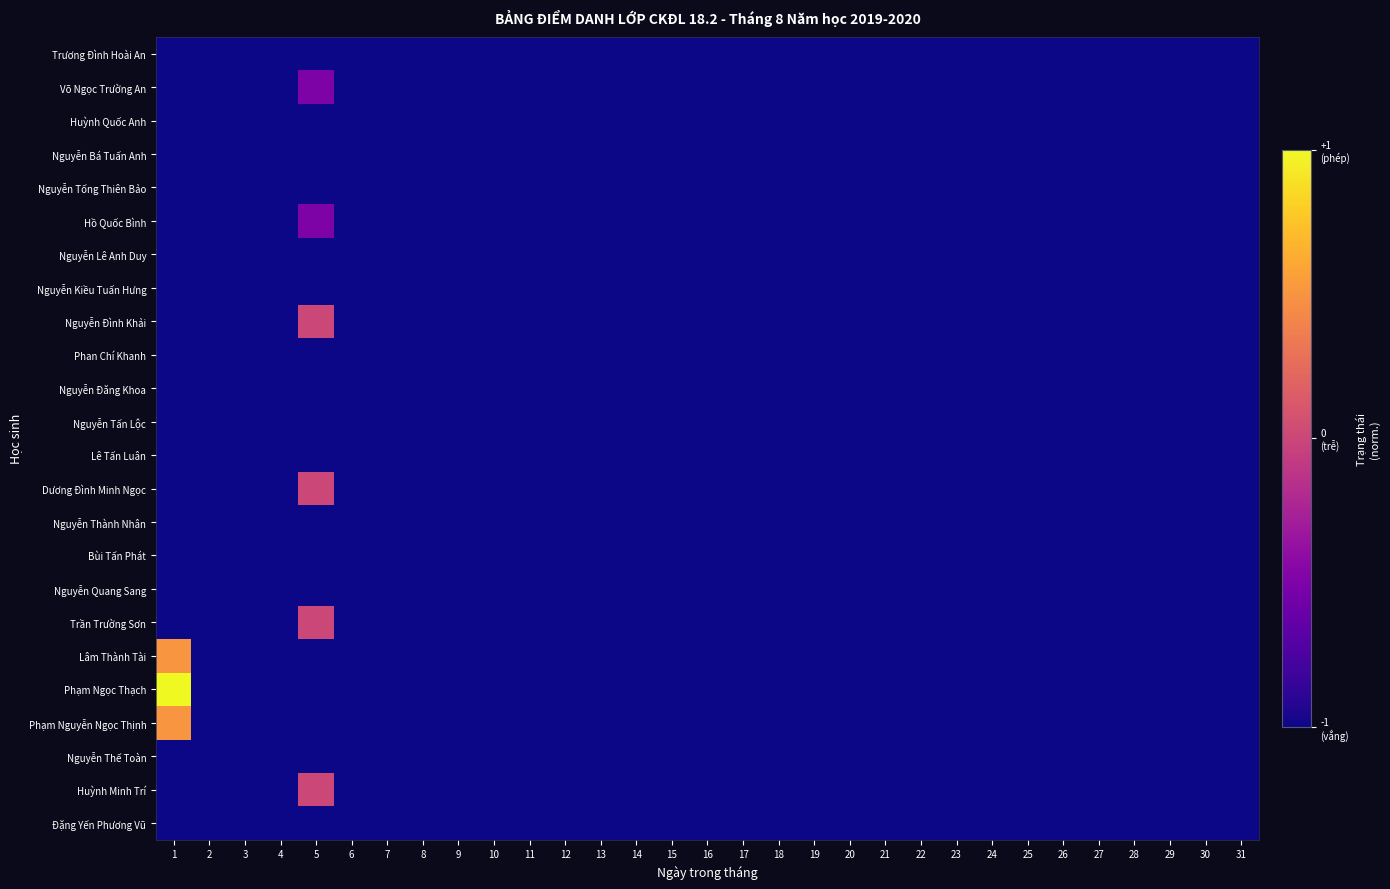

Which series has the largest total across all categories?

Phạm Ngọc Thạch